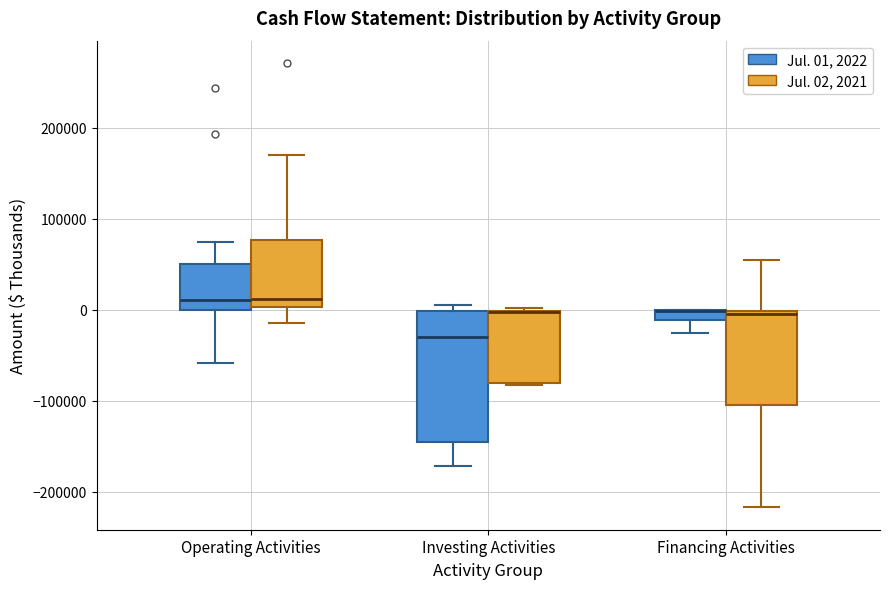

Comparing the boxes themselves (not the whiskers), which one is the tallest?

Investing Activities (Jul. 01, 2022)